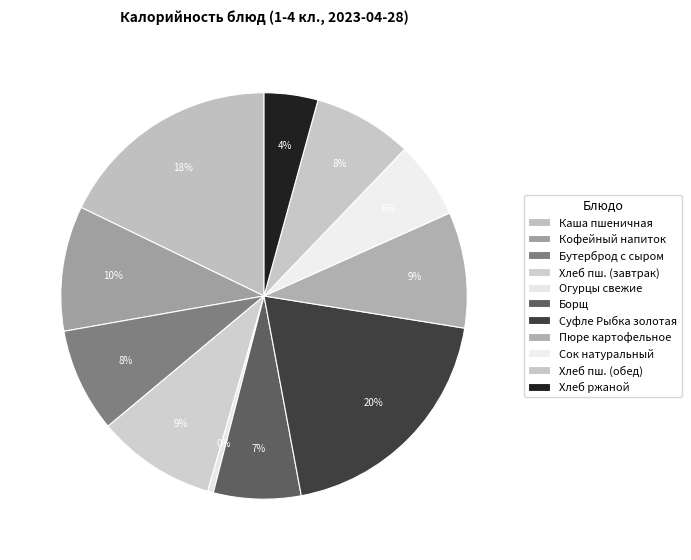

Count the number of slices in the pie.

11